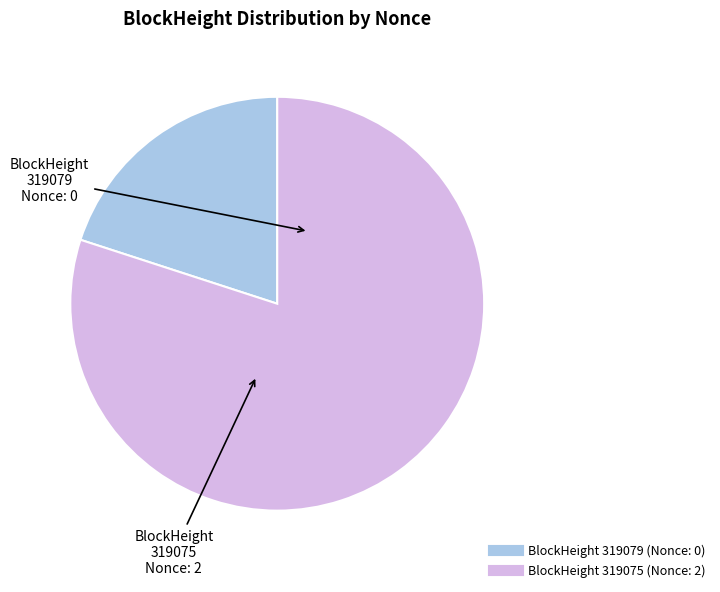

Is there any slice that represents more than half of the pie?

Yes